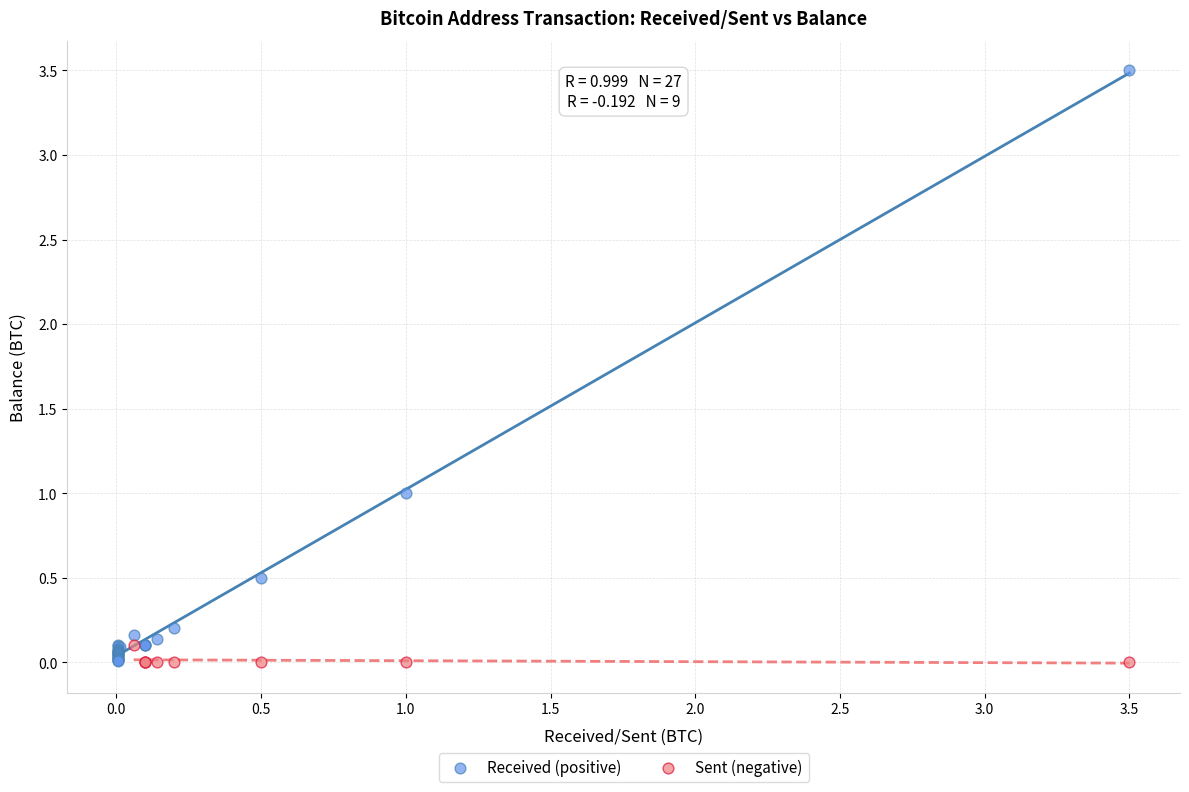

Which series contains the highest Y value?

Received (positive)